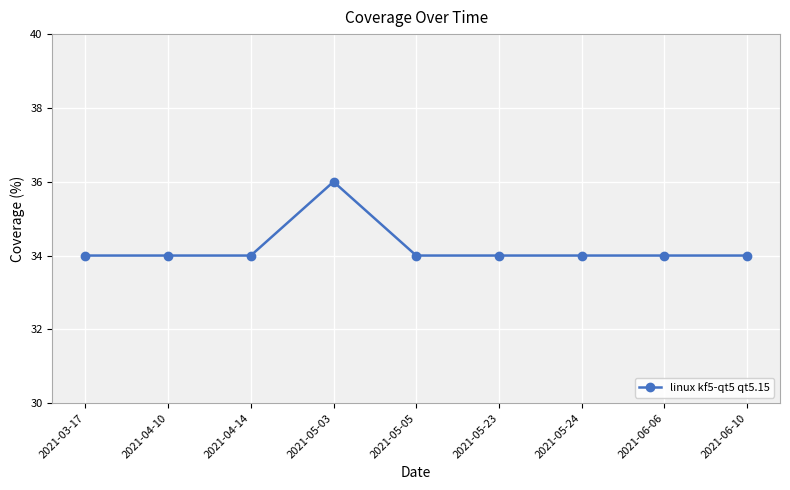

What is the ratio of the value at 2021-03-17 to the value at 2021-05-03?

0.9